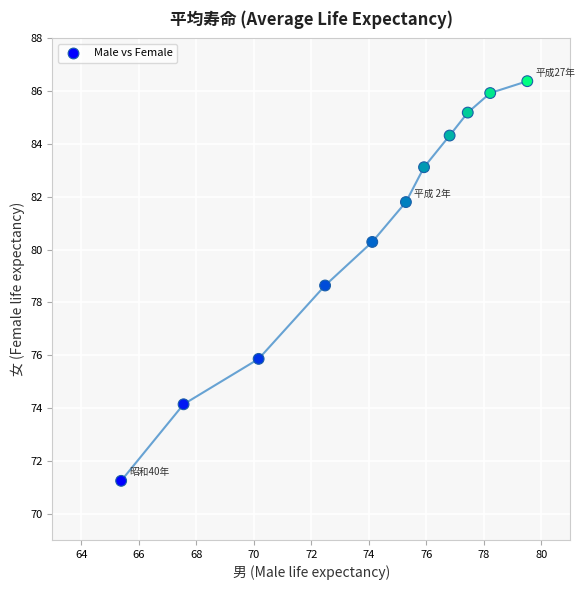

What is the average X value?

73.9